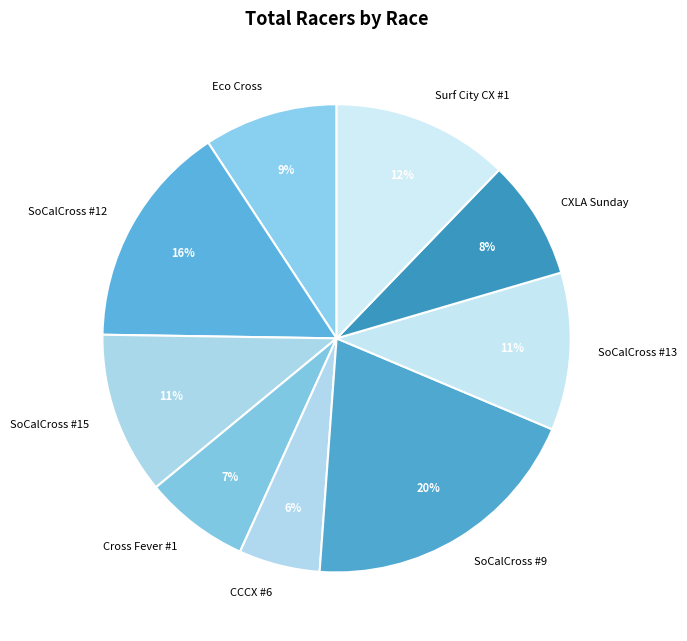

Is it true that SoCalCross #15 is 21% of the pie?

False